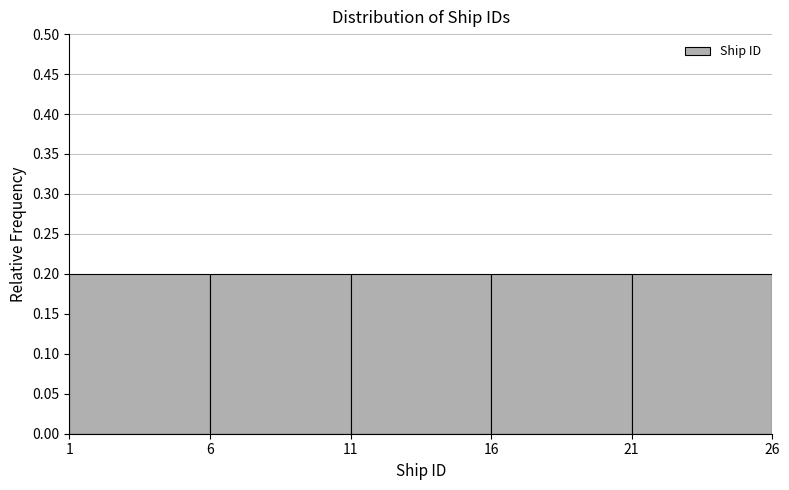

What is the height of the bar covering 6 to 11 on the x-axis? The values are not printed on the chart, so give them approximately, as read against the axis.

0.2